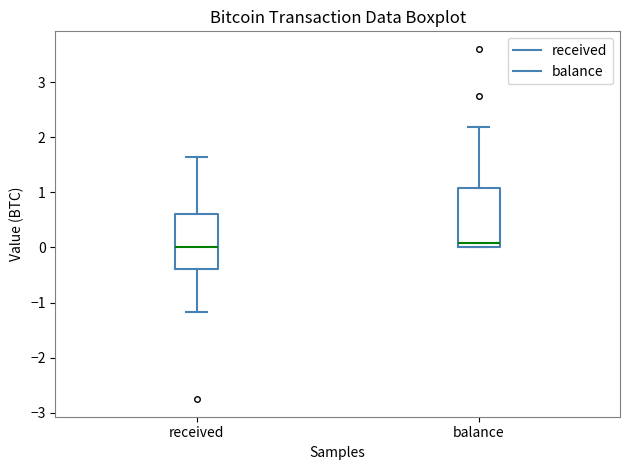

Where does the upper whisker of the box for received end on the y-axis? The values are not printed on the chart, so give them approximately, as read against the axis.

1.6